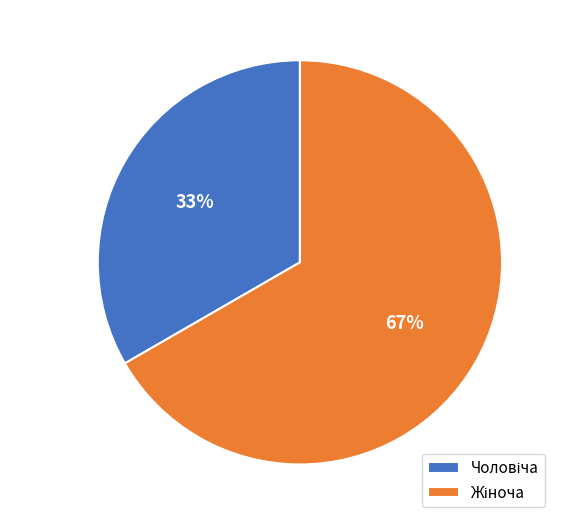

Does any single category account for the majority?

Yes